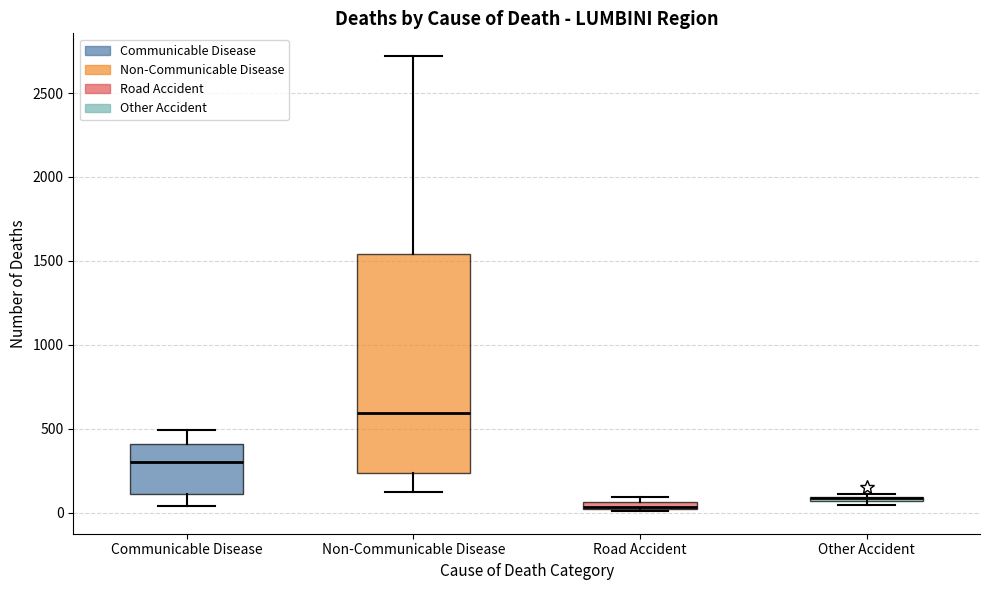

Comparing the boxes themselves (not the whiskers), which one is the tallest?

Non-Communicable Disease